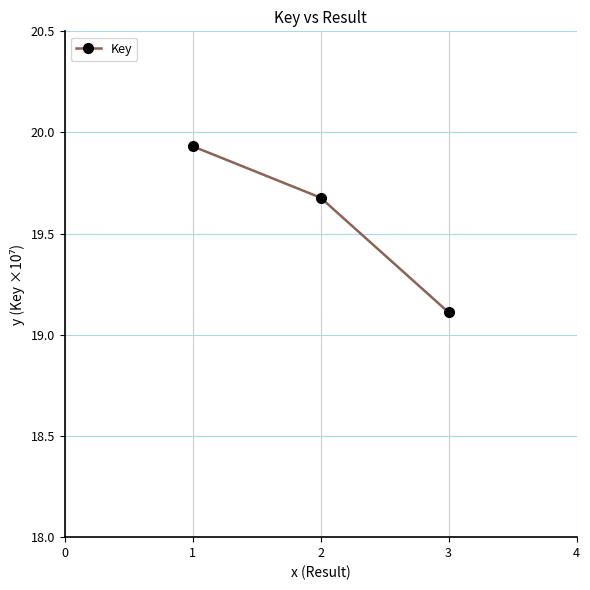

Does the chart have visible grid lines?

Yes